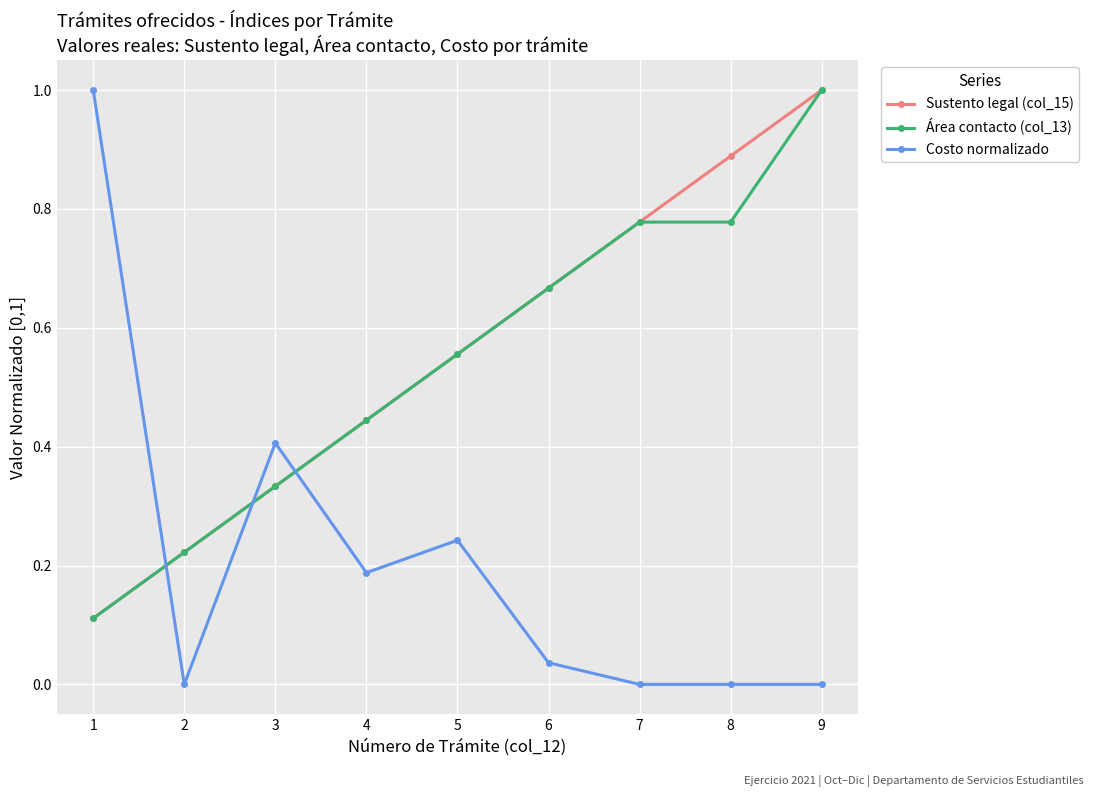

What is the highest value of the Sustento legal (col_15) series?

1.0